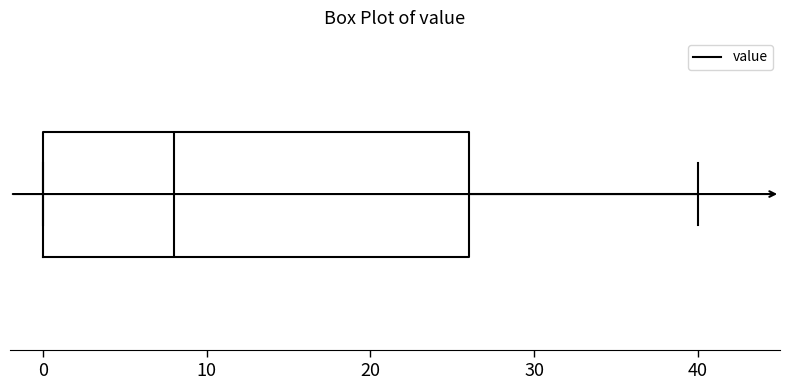

Where does the median line of the box sit on the x-axis? The values are not printed on the chart, so give them approximately, as read against the axis.

8